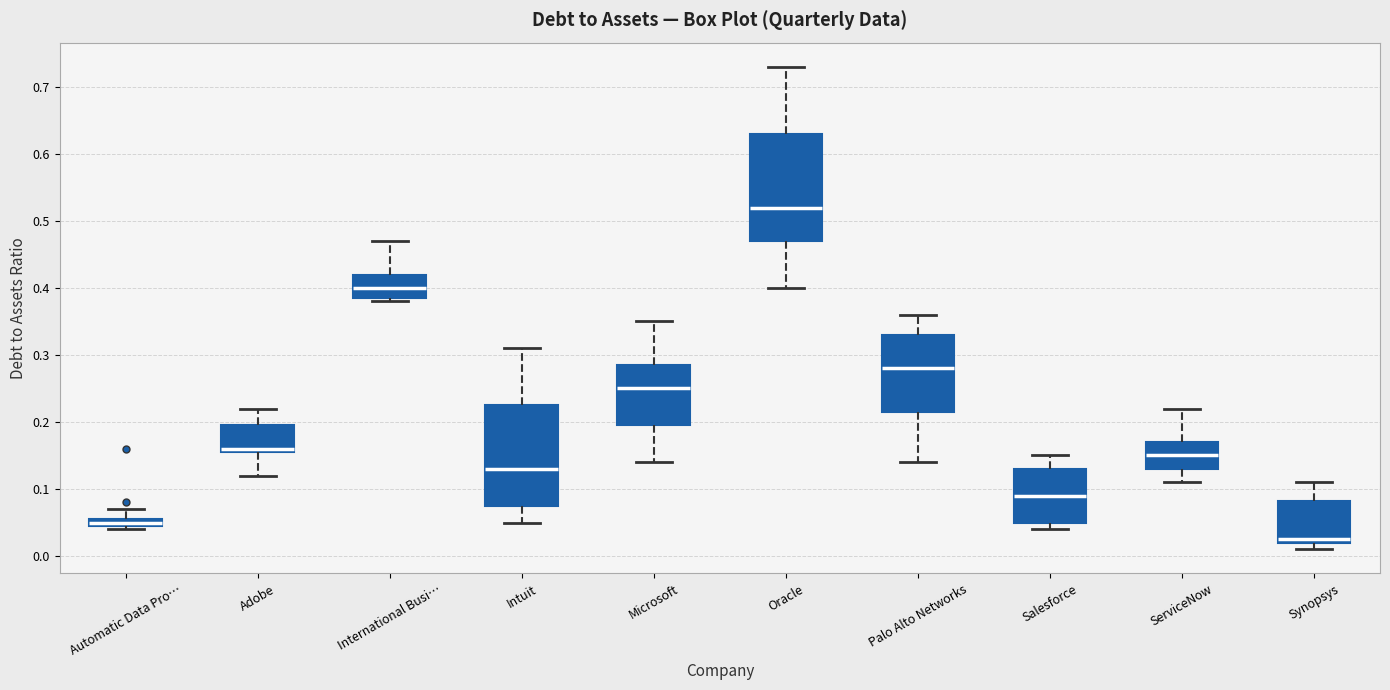

Where is the lower edge of the box for Automatic Data Pro… on the y-axis? The values are not printed on the chart, so give them approximately, as read against the axis.

0.05